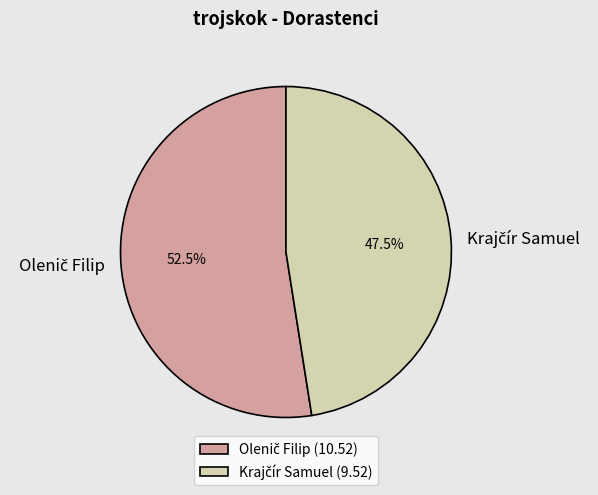

How many segments does this pie chart have?

2